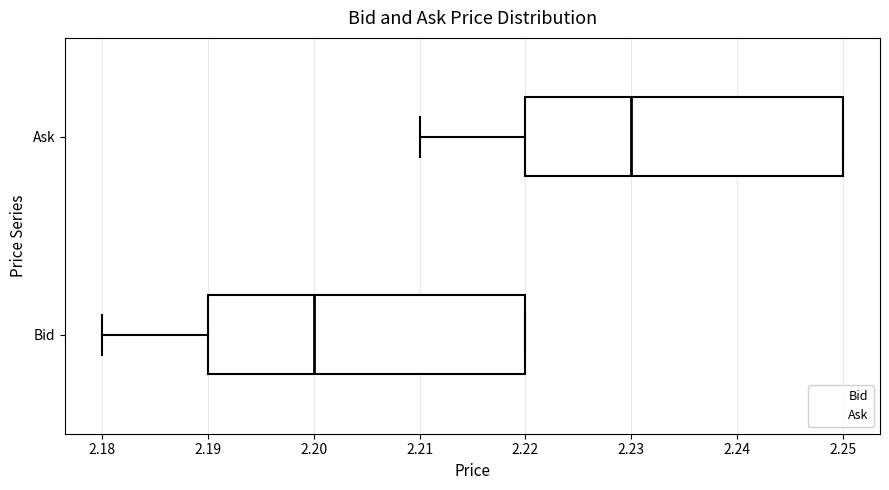

Reading bottom to top, read every box against the x-axis: the position of its median line, the range the box covers, and the ends of its whiskers. The values are not printed on the chart, so give them approximately, as read against the axis.

Bid: median 2.20, box 2.19 to 2.22, whiskers 2.18 to 2.22
Ask: median 2.23, box 2.22 to 2.25, whiskers 2.21 to 2.25